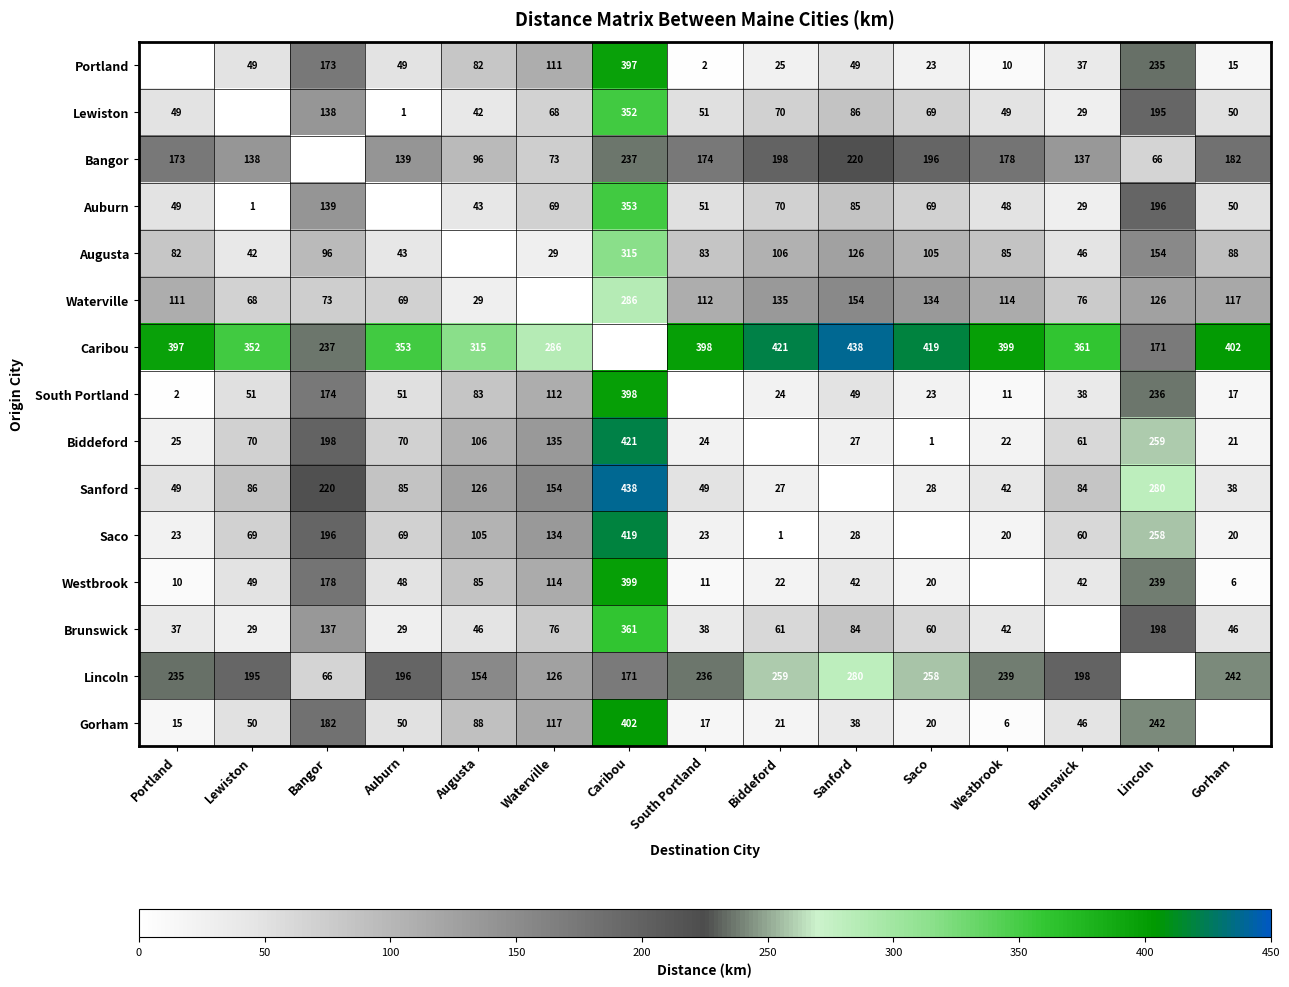

Is it true that Lewiston equals 69 at Saco?

True